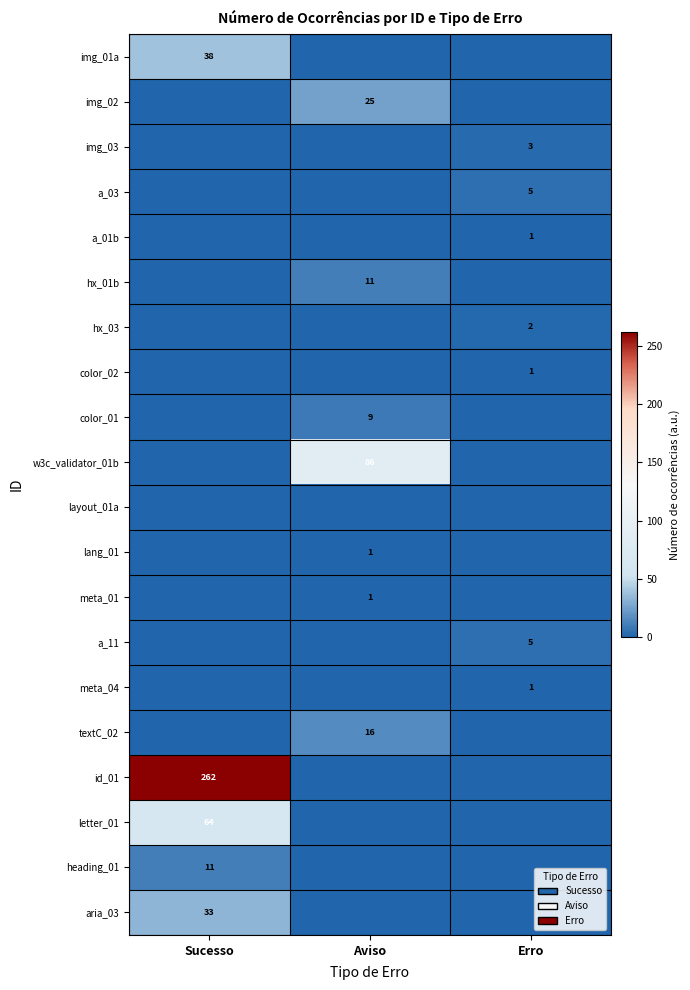

The w3c_validator_01b series shows 23 at Aviso. True or false?

False